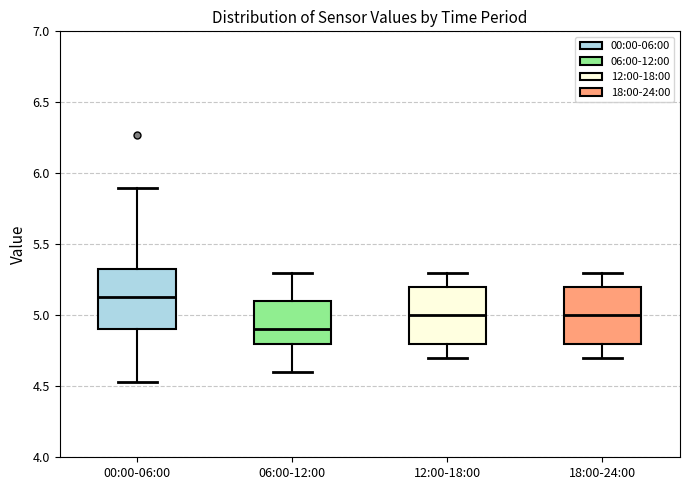

Reading left to right, transcribe this box plot: for each box, give where its median line is, the range the box spans, and where its two whiskers end, as read against the y-axis. The values are not printed on the chart, so give them approximately, as read against the axis.

00:00-06:00: median 5.15, box 4.90 to 5.35, whiskers 4.55 to 5.90
06:00-12:00: median 4.90, box 4.80 to 5.10, whiskers 4.60 to 5.30
12:00-18:00: median 5.00, box 4.80 to 5.20, whiskers 4.70 to 5.30
18:00-24:00: median 5.00, box 4.80 to 5.20, whiskers 4.70 to 5.30